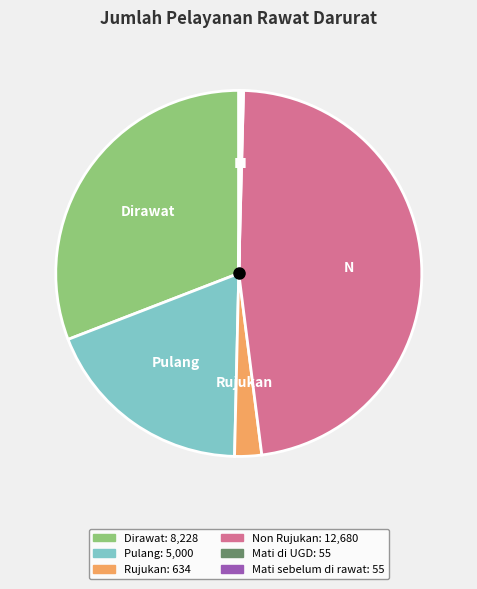

Is it true that Dirawat is 31% of the pie?

True